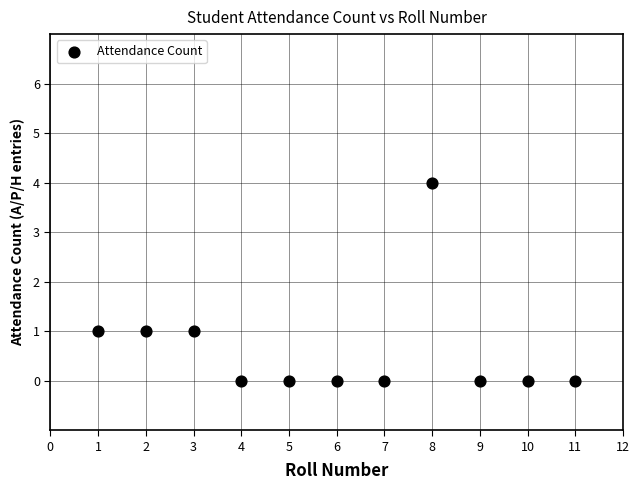

What is the range of Y values (max minus min)?

4